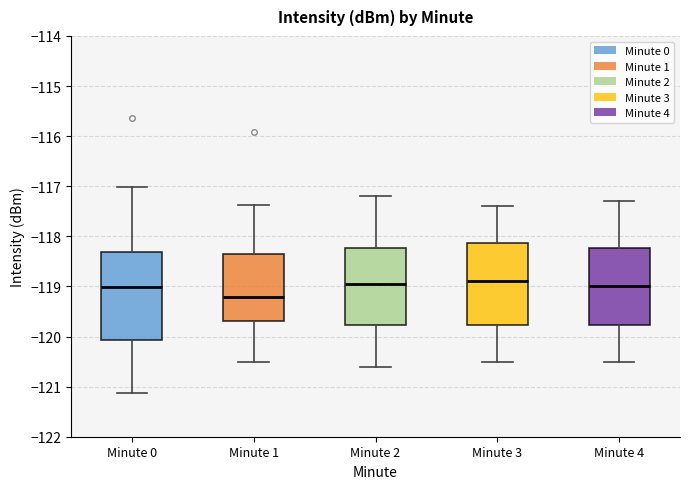

Reading left to right, transcribe this box plot: for each box, give where its median line is, the range the box spans, and where its two whiskers end, as read against the y-axis. The values are not printed on the chart, so give them approximately, as read against the axis.

Minute 0: median -119.0, box -120.1 to -118.3, whiskers -121.1 to -117.0
Minute 1: median -119.2, box -119.7 to -118.3, whiskers -120.5 to -117.4
Minute 2: median -118.9, box -119.8 to -118.2, whiskers -120.6 to -117.2
Minute 3: median -118.9, box -119.8 to -118.1, whiskers -120.5 to -117.4
Minute 4: median -119.0, box -119.8 to -118.2, whiskers -120.5 to -117.3